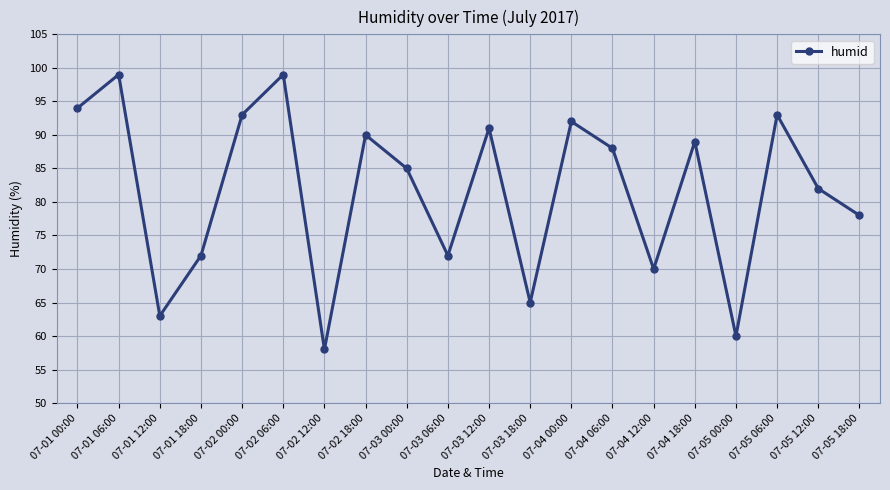

What is the sum of the values at 07-03 12:00 and 07-02 12:00?

149